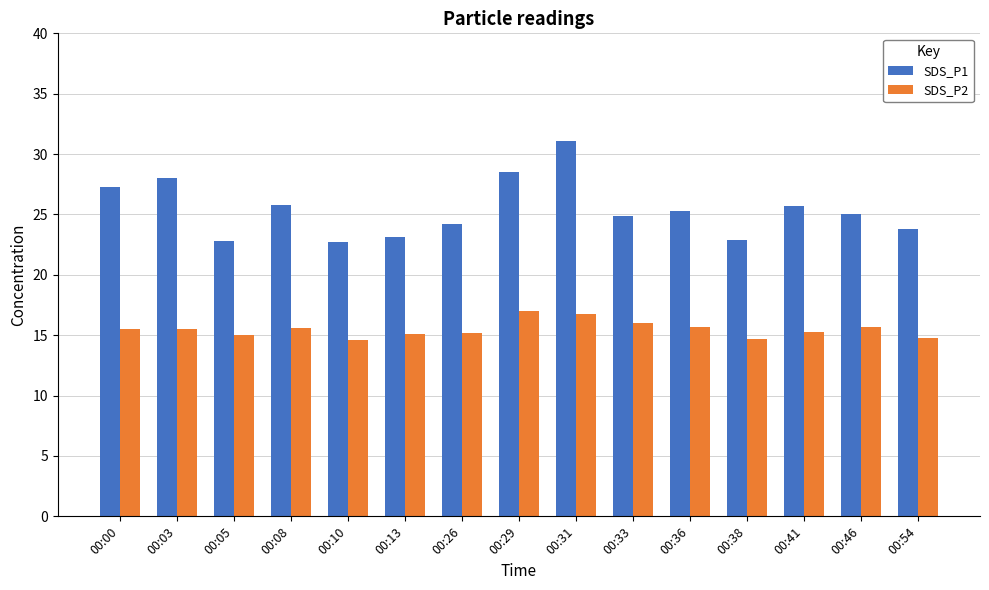

Is it true that SDS_P2 equals 10.1 at 00:38?

False